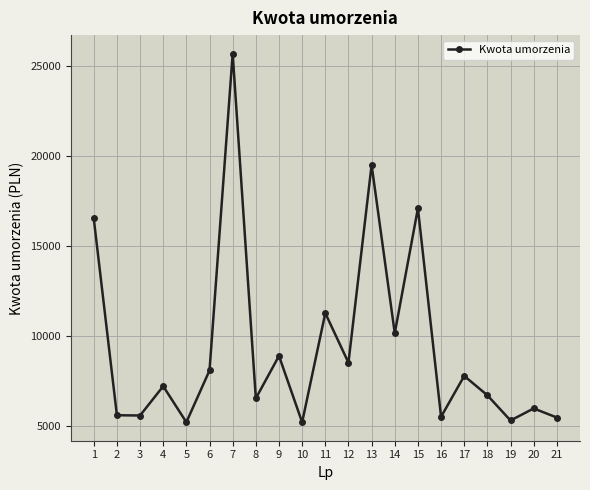

At which category does the data reach its first local peak?

4